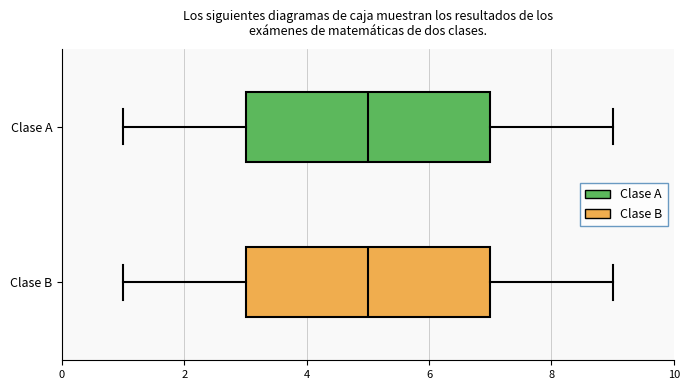

Where is the right edge of the box for Clase B on the x-axis? The values are not printed on the chart, so give them approximately, as read against the axis.

7